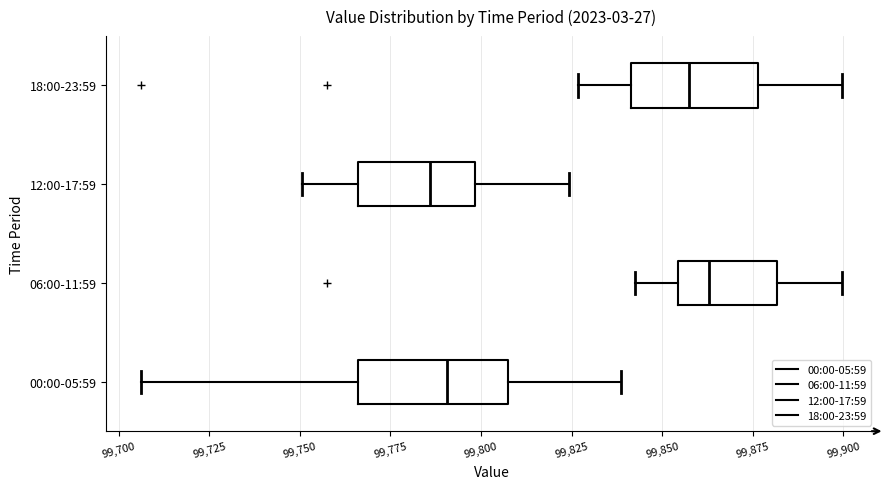

Reading bottom to top, read every box against the x-axis: the position of its median line, the range the box covers, and the ends of its whiskers. The values are not printed on the chart, so give them approximately, as read against the axis.

00:00-05:59: median 99790, box 99765 to 99805, whiskers 99705 to 99840
06:00-11:59: median 99865, box 99855 to 99880, whiskers 99840 to 99900
12:00-17:59: median 99785, box 99765 to 99800, whiskers 99750 to 99825
18:00-23:59: median 99860, box 99840 to 99875, whiskers 99825 to 99900